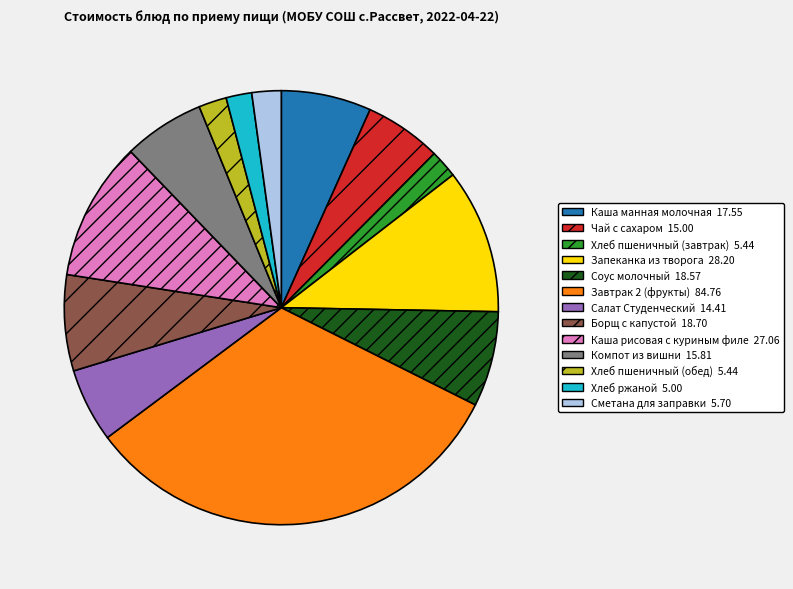

What is the ratio of the value at Завтрак 2 (фрукты) to the value at Компот из вишни?

5.4